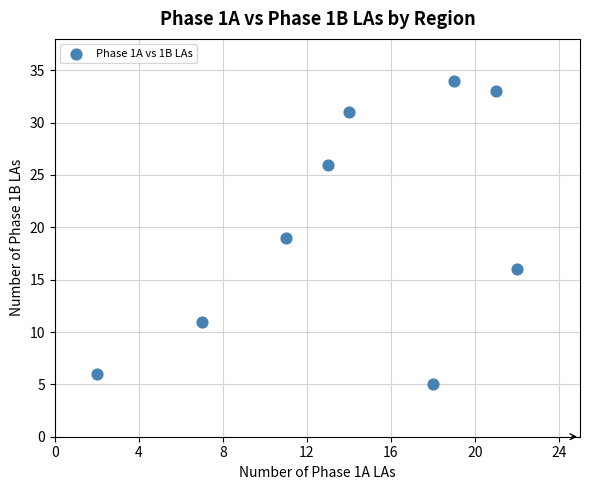

What is the average Y value?

20